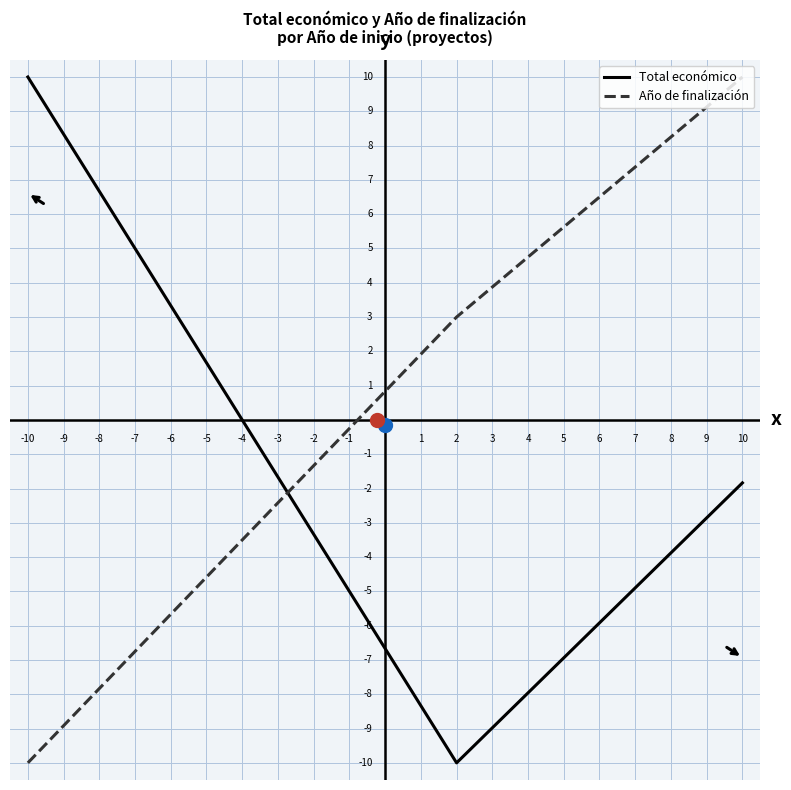

What is the minimum value for Total económico?

-10.0